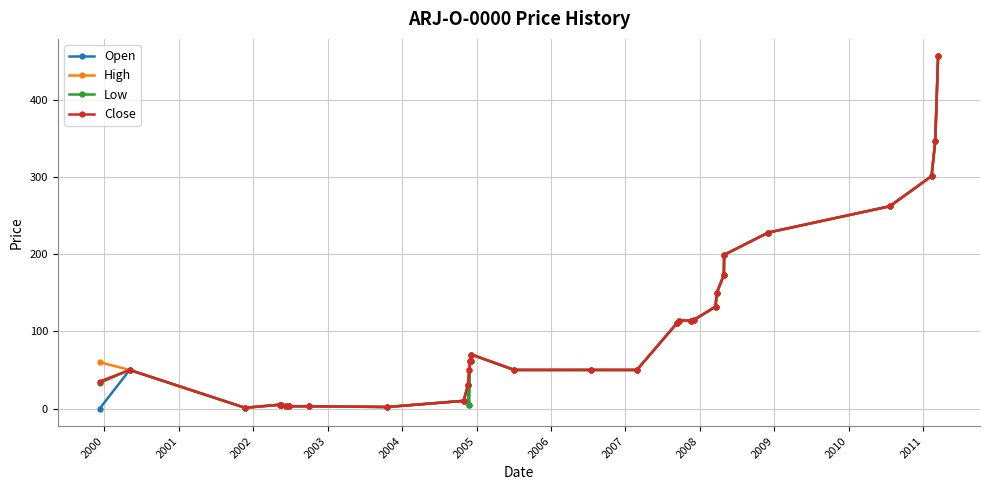

What is the maximum value shown in the chart?

456